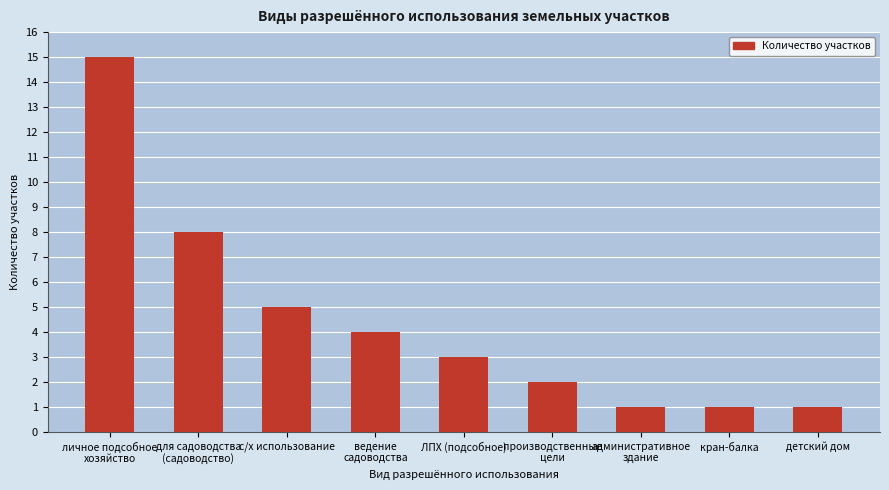

What value does the data have at кран-балка?

1